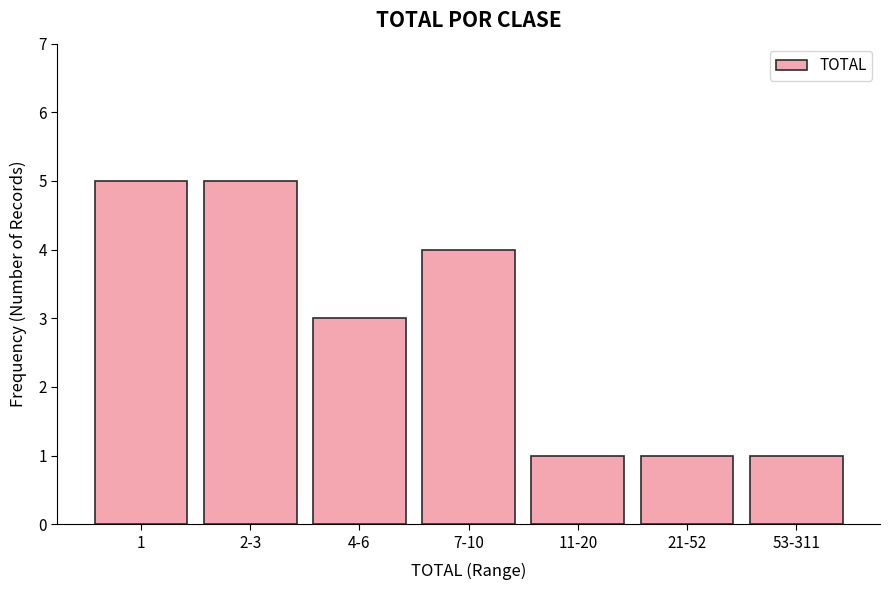

Reading left to right, list all the values displayed in this chart.

1=5	2-3=5	4-6=3	7-10=4	11-20=1	21-52=1	53-311=1